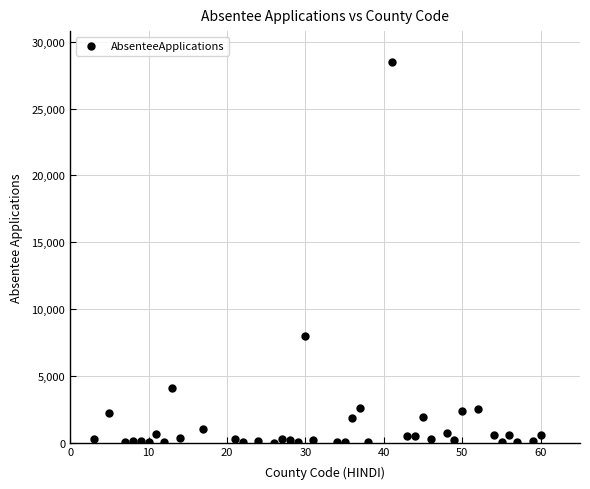

What is the range of X values (max minus min)?

57